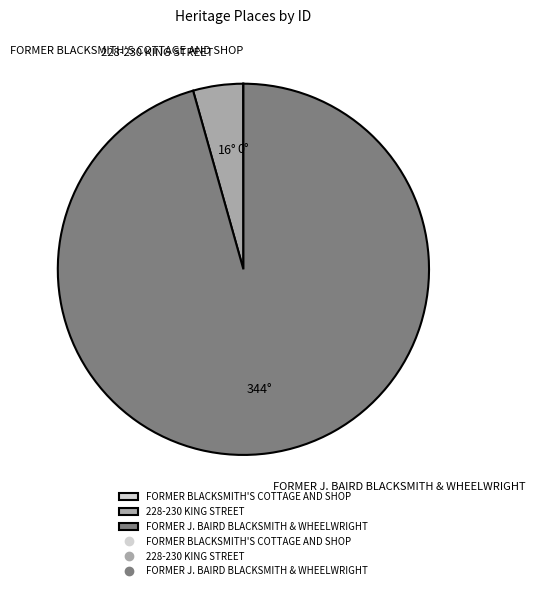

Is FORMER J. BAIRD BLACKSMITH & WHEELWRIGHT the majority of the pie?

Yes